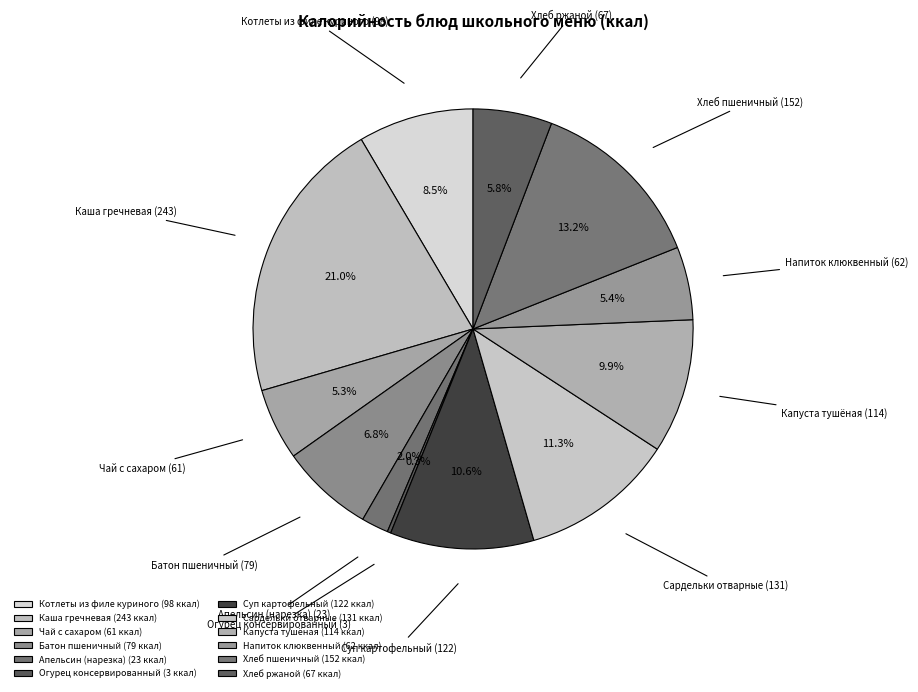

Does Батон пшеничный account for over 50% of the chart?

No